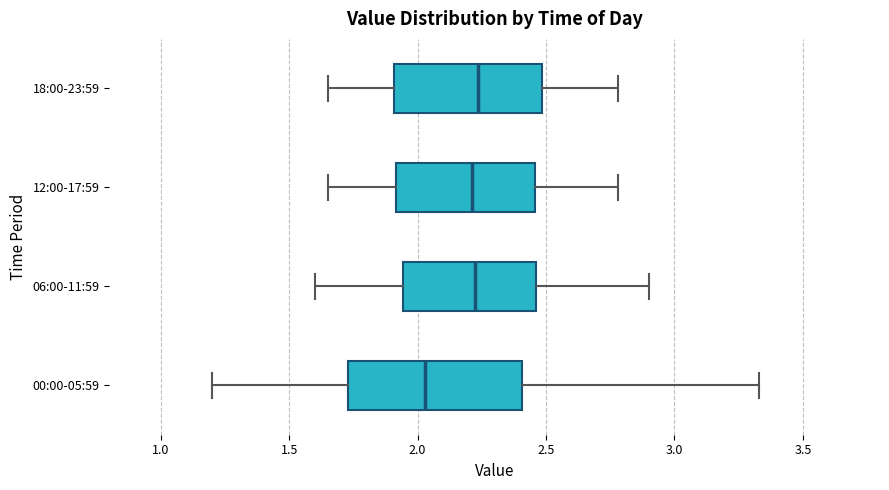

Reading bottom to top, read every box against the x-axis: the position of its median line, the range the box covers, and the ends of its whiskers. The values are not printed on the chart, so give them approximately, as read against the axis.

00:00-05:59: median 2.05, box 1.75 to 2.40, whiskers 1.20 to 3.35
06:00-11:59: median 2.25, box 1.95 to 2.45, whiskers 1.60 to 2.90
12:00-17:59: median 2.20, box 1.90 to 2.45, whiskers 1.65 to 2.80
18:00-23:59: median 2.25, box 1.90 to 2.50, whiskers 1.65 to 2.80